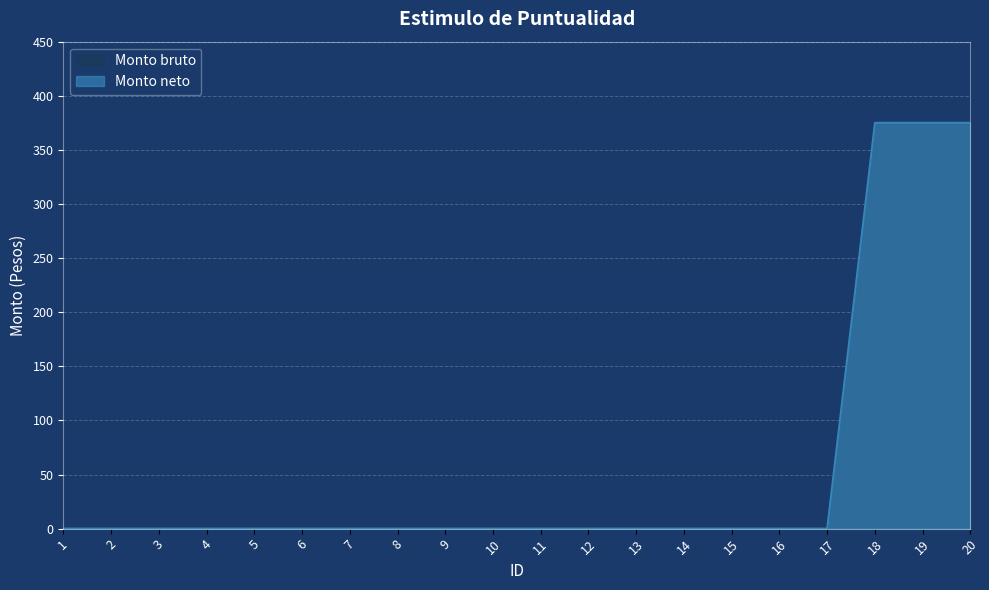

The value of Monto neto at 8 is 255. True or false?

False